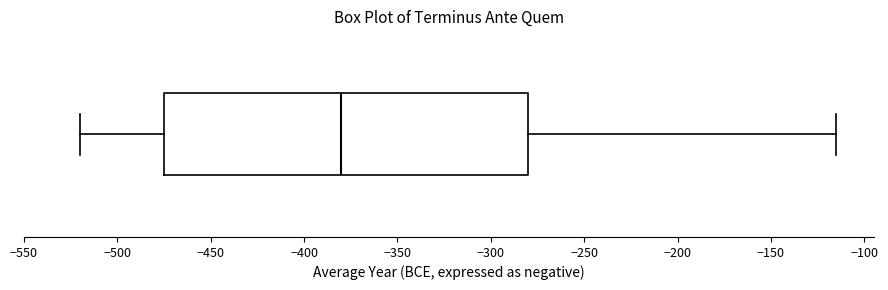

Transcribe this box plot: give where the median line is, the range the box spans, and where the two whiskers end, as read against the x-axis. The values are not printed on the chart, so give them approximately, as read against the axis.

median -380, box -475 to -280, whiskers -520 to -115